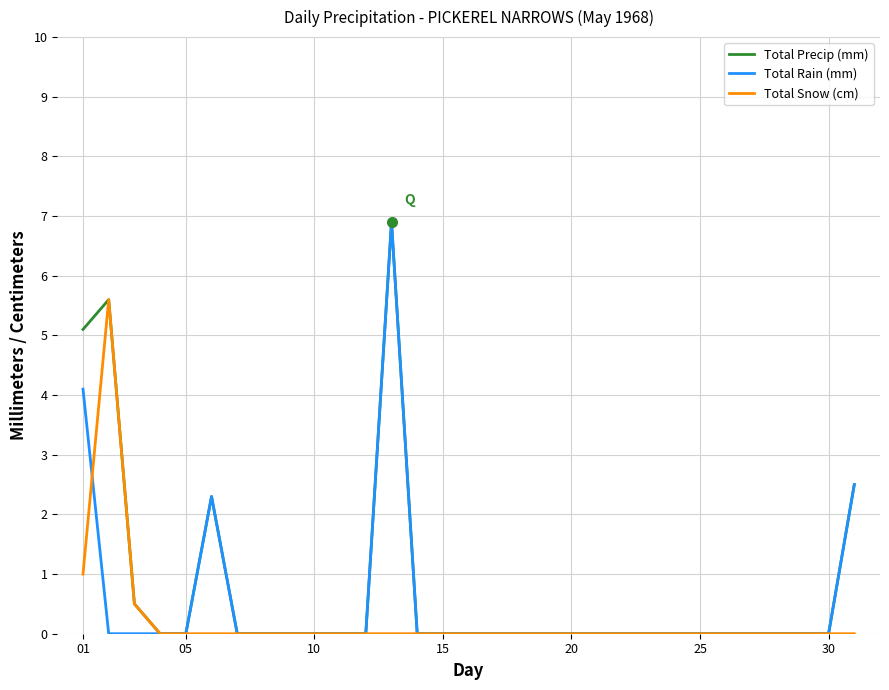

What is the maximum value shown in the chart?

6.9